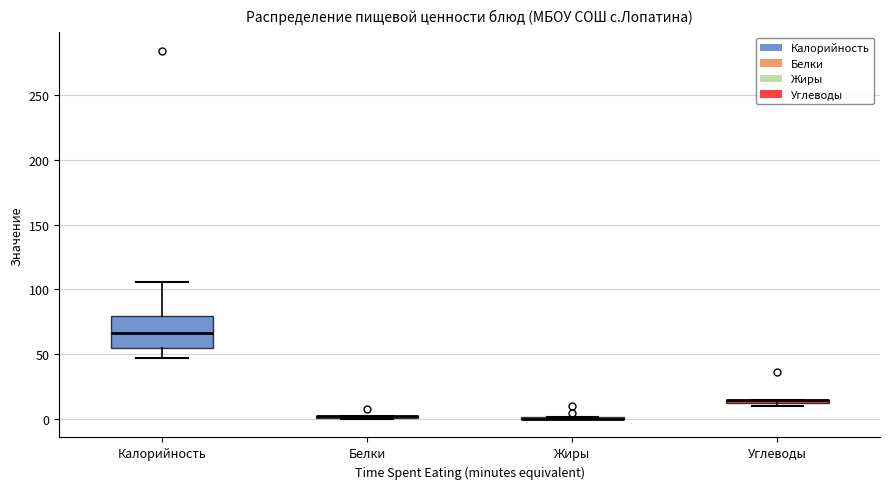

Comparing the boxes themselves (not the whiskers), which one is the tallest?

Калорийность